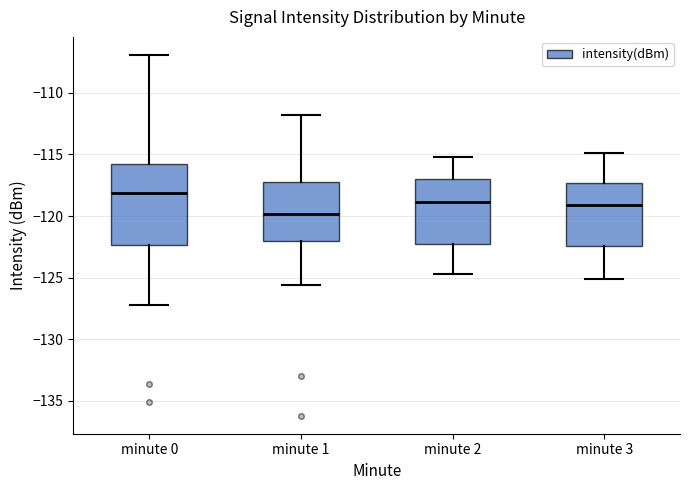

Reading left to right, read every box against the y-axis: the position of its median line, the range the box covers, and the ends of its whiskers. The values are not printed on the chart, so give them approximately, as read against the axis.

minute 0: median -118.0, box -122.5 to -116.0, whiskers -127.0 to -107.0
minute 1: median -120.0, box -122.0 to -117.5, whiskers -125.5 to -112.0
minute 2: median -119.0, box -122.5 to -117.0, whiskers -124.5 to -115.0
minute 3: median -119.0, box -122.5 to -117.5, whiskers -125.0 to -115.0